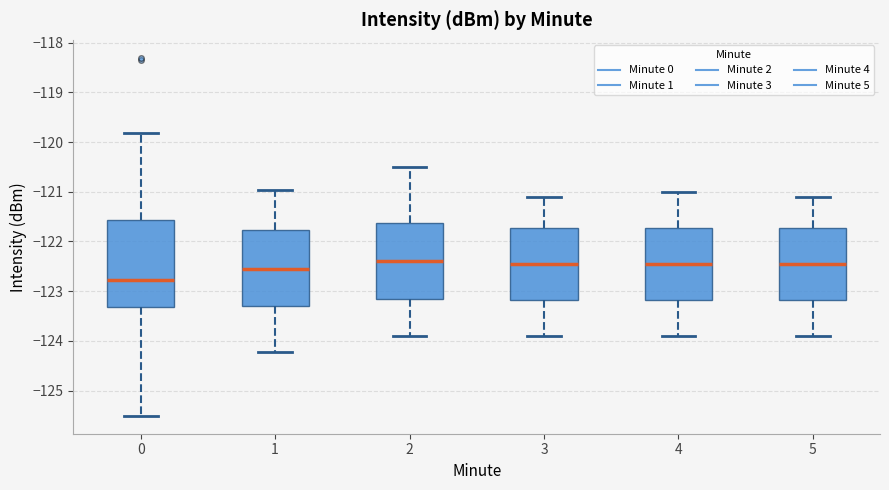

Where is the upper edge of the box at x = 2 on the y-axis? The values are not printed on the chart, so give them approximately, as read against the axis.

-121.6